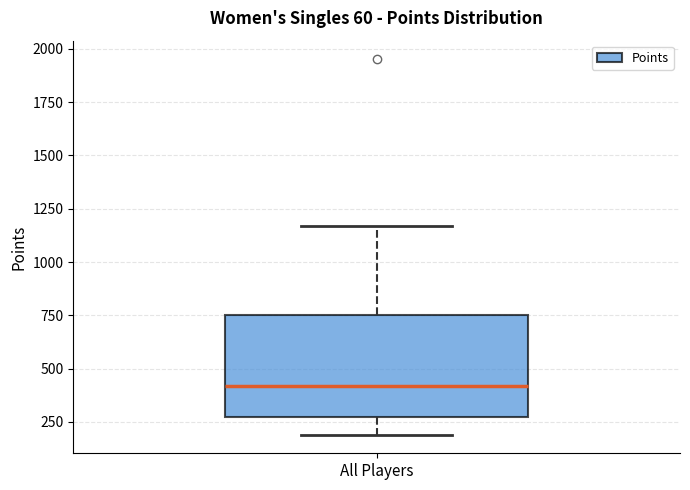

Read this box plot against the y-axis: the position of the median line, the range covered by the box, and the ends of both whiskers. The values are not printed on the chart, so give them approximately, as read against the axis.

median 400, box 300 to 750, whiskers 200 to 1150